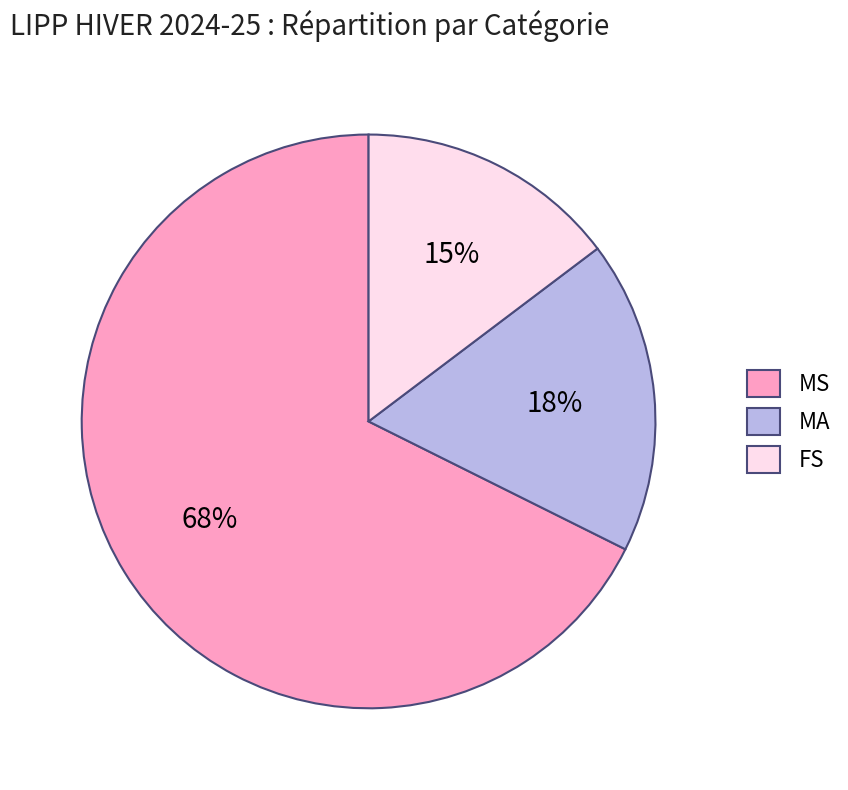

Is MS the majority of the pie?

Yes